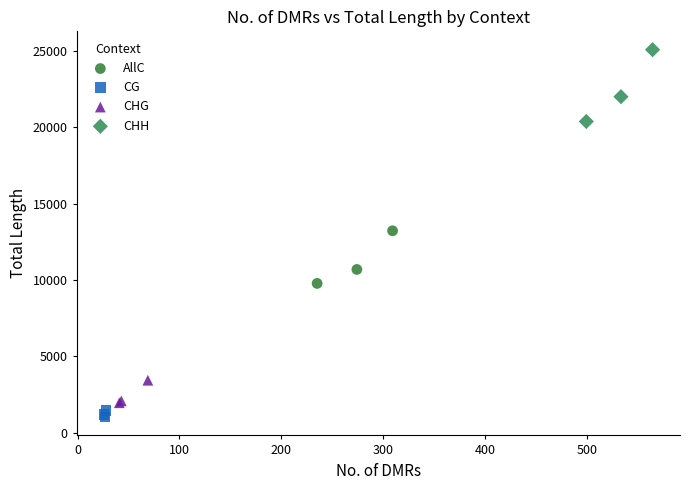

Which series contains the highest Y value?

CHH